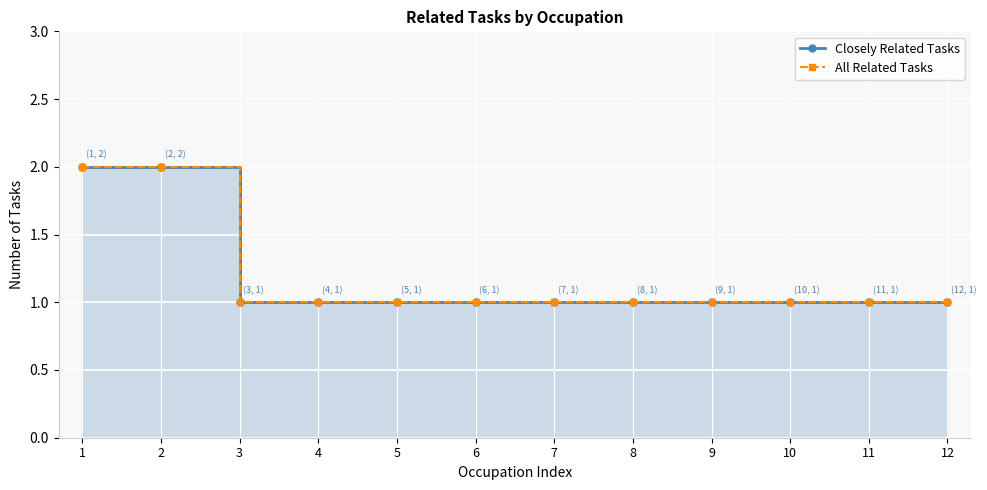

What is the difference between the Closely Related Tasks values at 10 and 1?

1